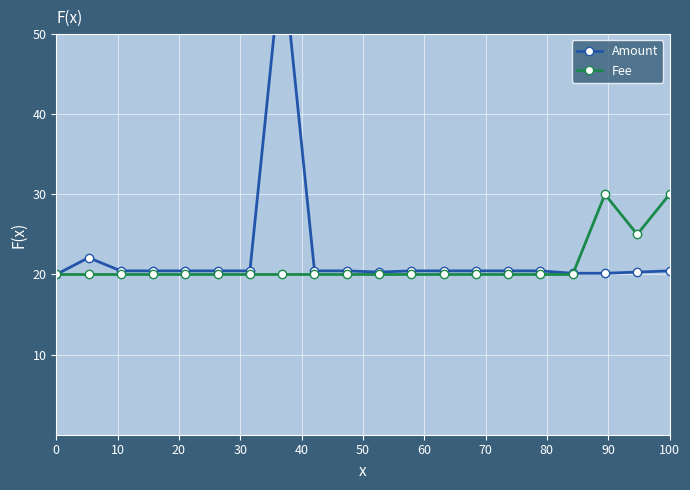

How many lines are shown in the chart?

2